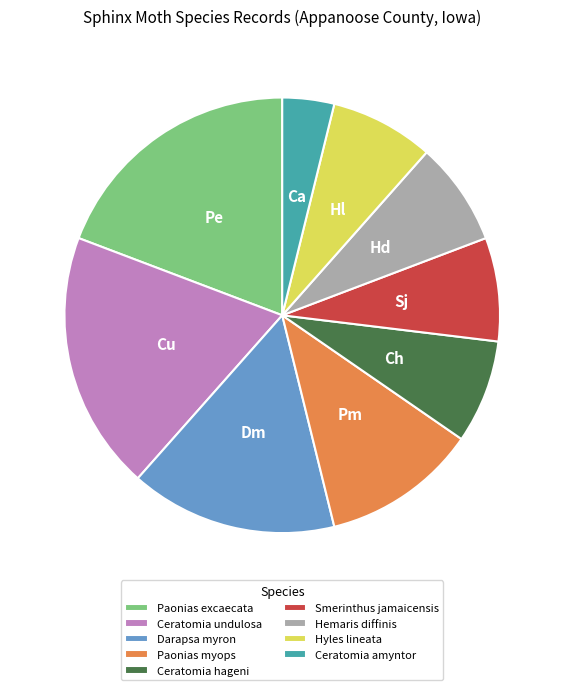

Do Hemaris diffinis and Ceratomia amyntor together represent more than half of the pie?

No